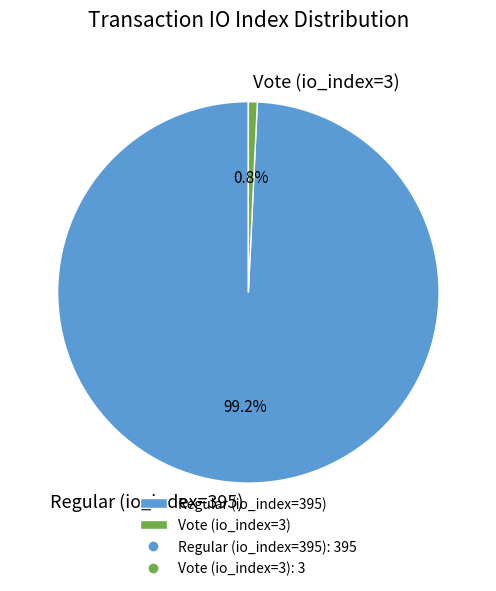

Which category accounts for the majority?

Regular (io_index=395)